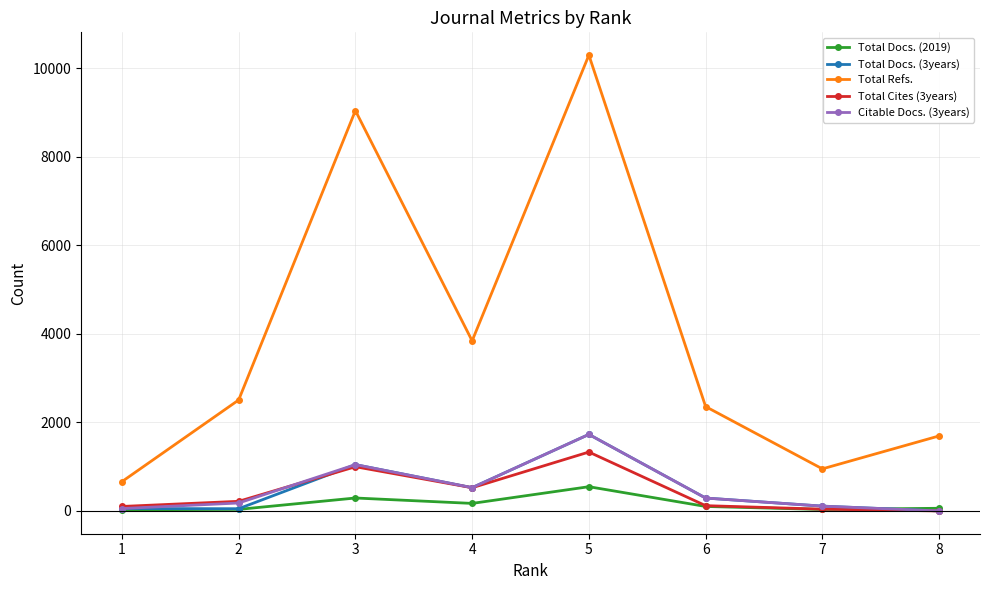

True or false: Total Docs. (2019) has a value of 887 at 5.

False